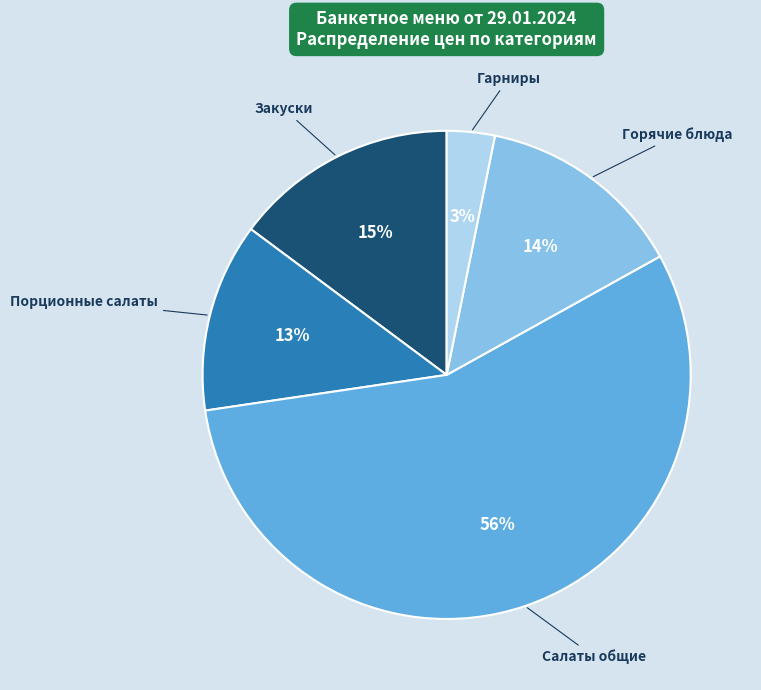

Does any single category account for the majority?

Yes